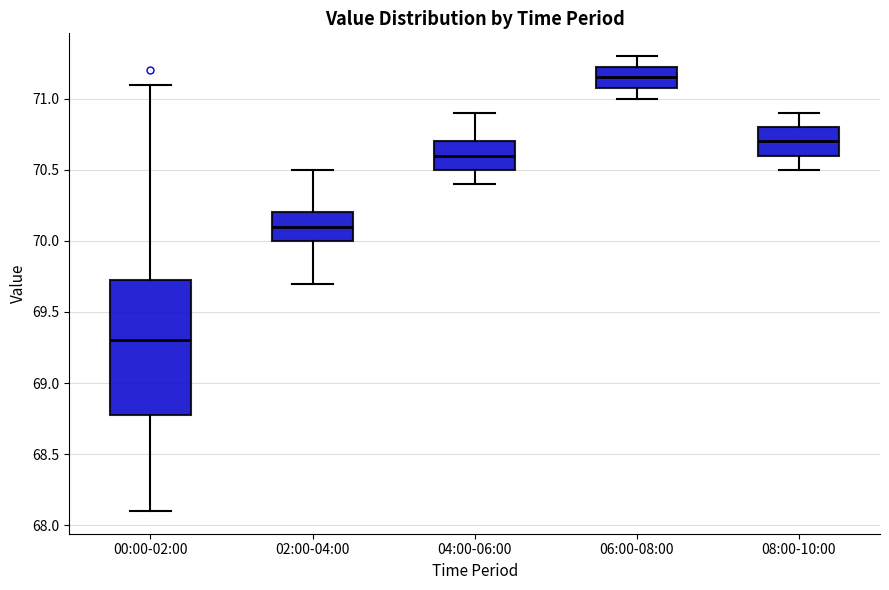

Reading left to right, transcribe this box plot: for each box, give where its median line is, the range the box spans, and where its two whiskers end, as read against the y-axis. The values are not printed on the chart, so give them approximately, as read against the axis.

00:00-02:00: median 69.30, box 68.80 to 69.75, whiskers 68.10 to 71.10
02:00-04:00: median 70.10, box 70.00 to 70.20, whiskers 69.70 to 70.50
04:00-06:00: median 70.60, box 70.50 to 70.70, whiskers 70.40 to 70.90
06:00-08:00: median 71.15, box 71.10 to 71.25, whiskers 71.00 to 71.30
08:00-10:00: median 70.70, box 70.60 to 70.80, whiskers 70.50 to 70.90